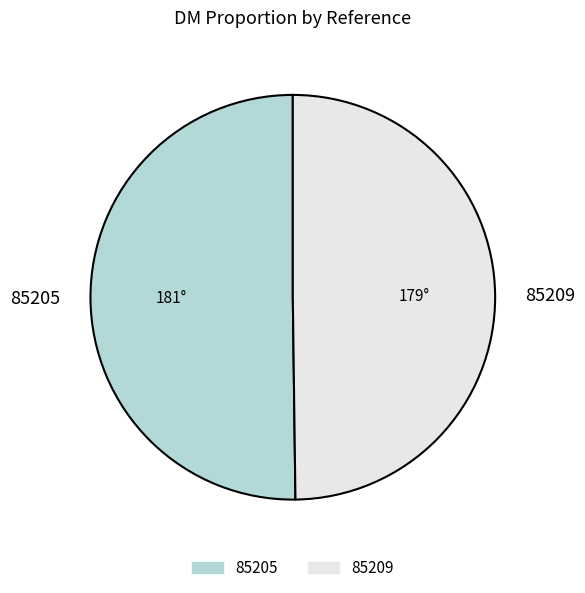

Combined, do 85209 and 85205 account for over 50%?

Yes